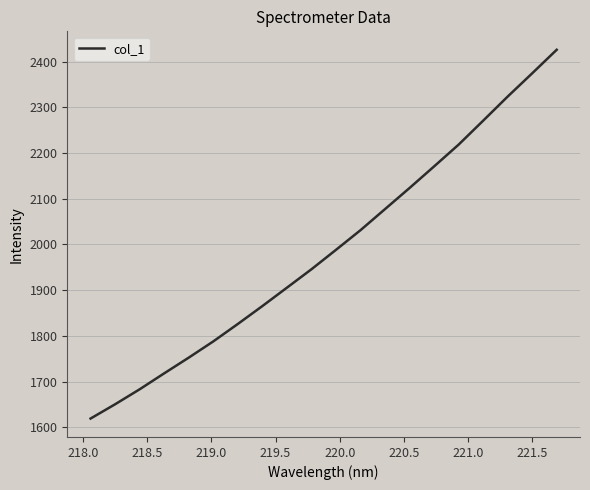

What is the difference between the maximum and minimum values?

806.6